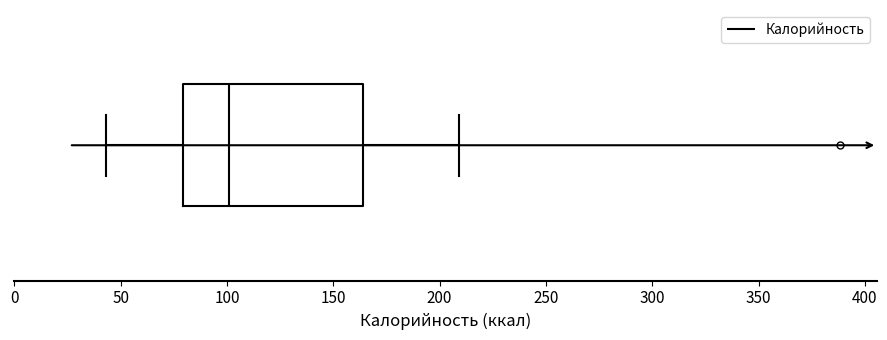

Read this box plot against the x-axis: the position of the median line, the range covered by the box, and the ends of both whiskers. The values are not printed on the chart, so give them approximately, as read against the axis.

median 100, box 80 to 165, whiskers 45 to 210